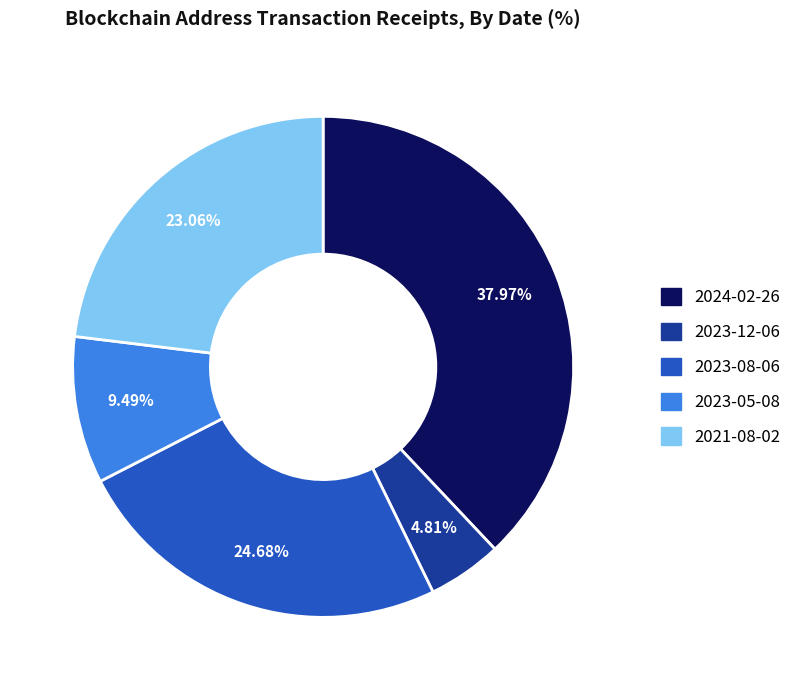

To the nearest percent, what is the average slice percentage?

20%